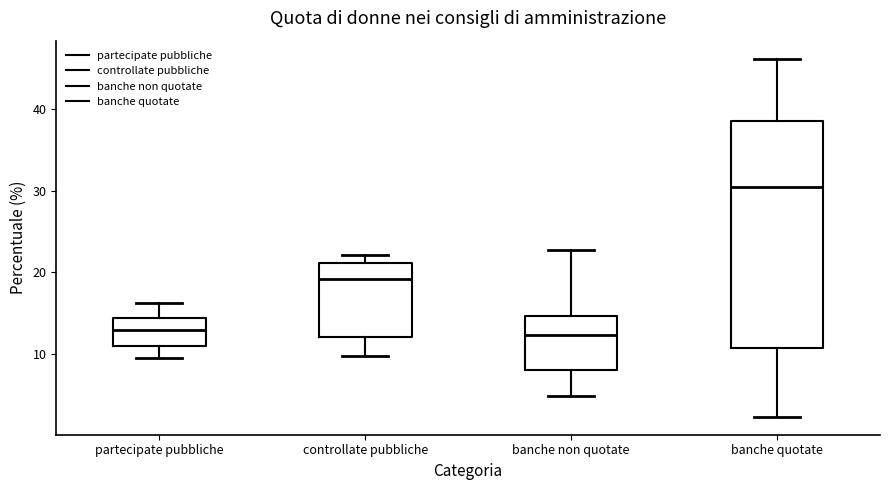

Reading left to right, transcribe this box plot: for each box, give where its median line is, the range the box spans, and where its two whiskers end, as read against the y-axis. The values are not printed on the chart, so give them approximately, as read against the axis.

partecipate pubbliche: median 13, box 11 to 14, whiskers 10 to 16
controllate pubbliche: median 19, box 12 to 21, whiskers 10 to 22
banche non quotate: median 12, box 8 to 15, whiskers 5 to 23
banche quotate: median 30, box 11 to 39, whiskers 2 to 46